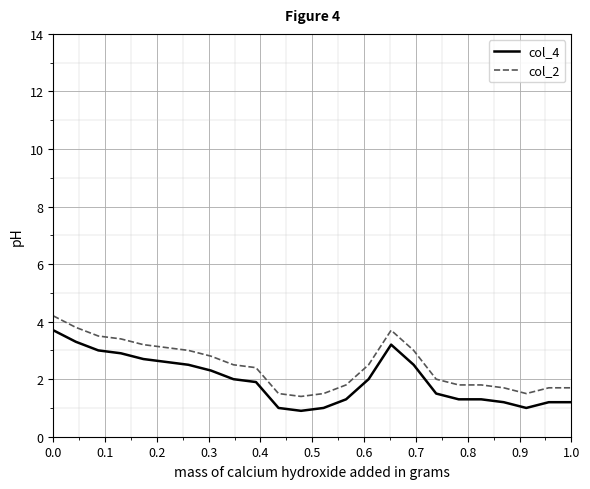

What is the difference between the maximum and minimum values in the col_4 series?

2.8